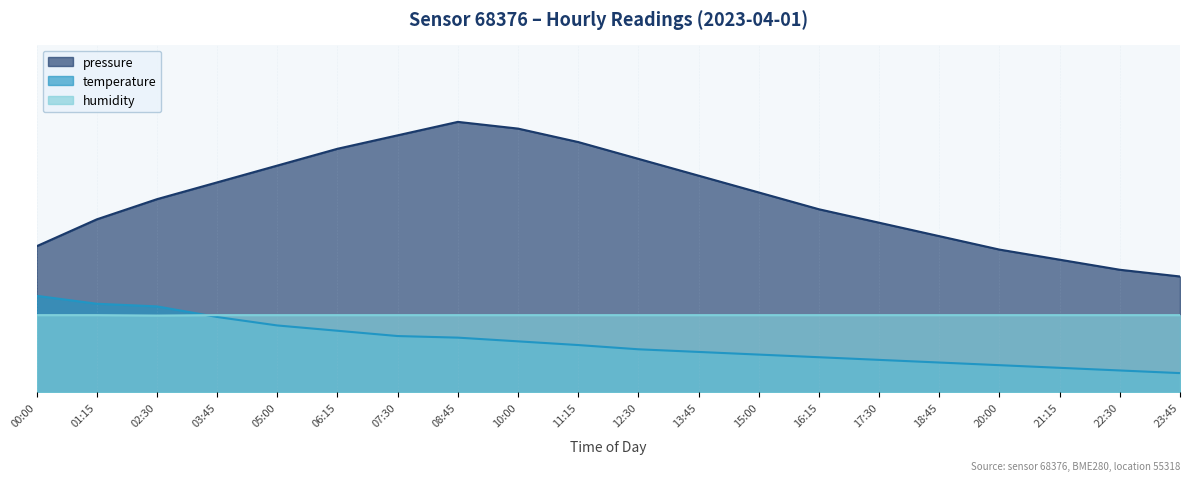

Where is the first local maximum for pressure?

08:45